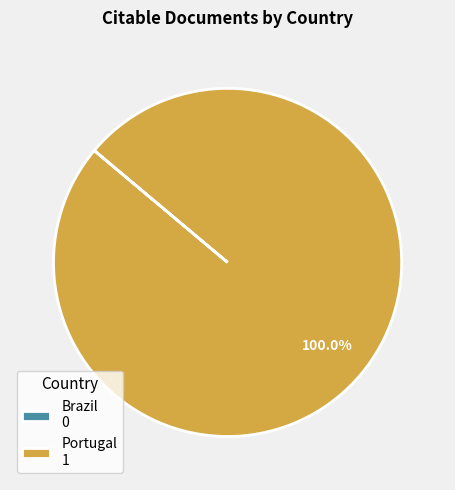

To the nearest percent, what is the average slice percentage?

50%